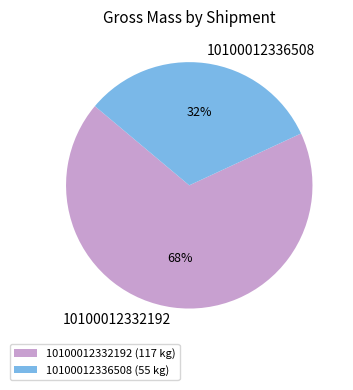

What is the ratio of the value at 10100012332192 to the value at 10100012336508?

2.1